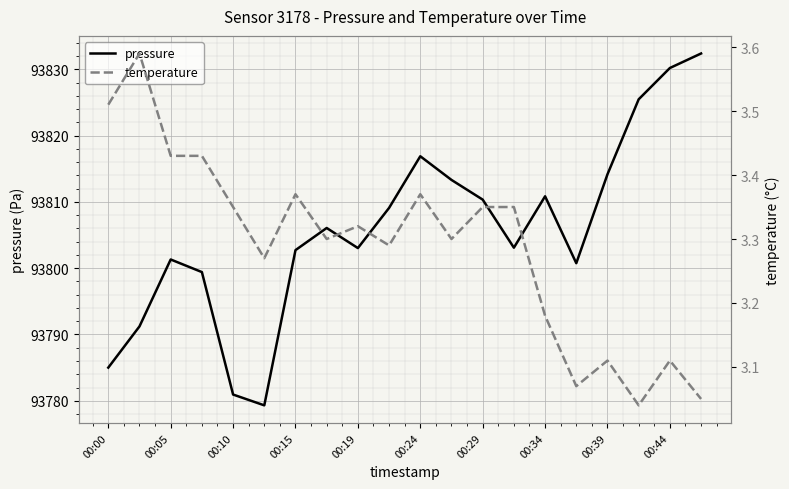

The value of pressure at 00:44 is 37251.7. True or false?

False